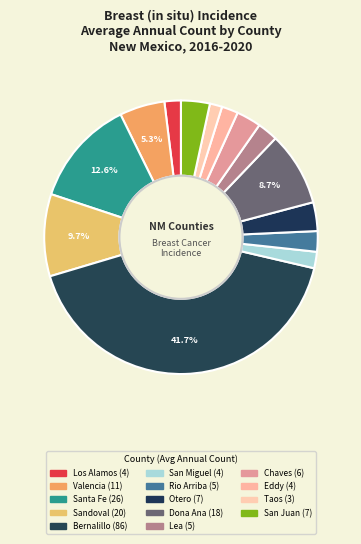

How many slices are in this pie chart?

14